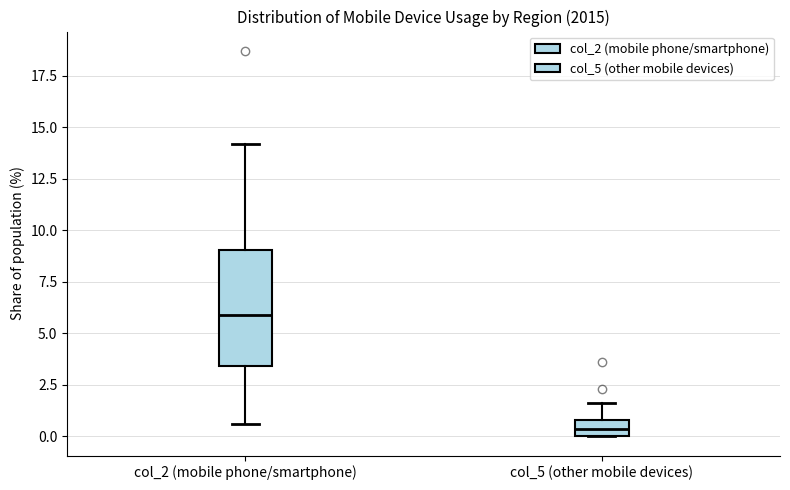

Reading left to right, read every box against the y-axis: the position of its median line, the range the box covers, and the ends of its whiskers. The values are not printed on the chart, so give them approximately, as read against the axis.

col_2 (mobile phone/smartphone): median 6.0, box 3.5 to 9.0, whiskers 0.5 to 14.0
col_5 (other mobile devices): median 0.5, box 0.0 to 1.0, whiskers 0.0 to 1.5